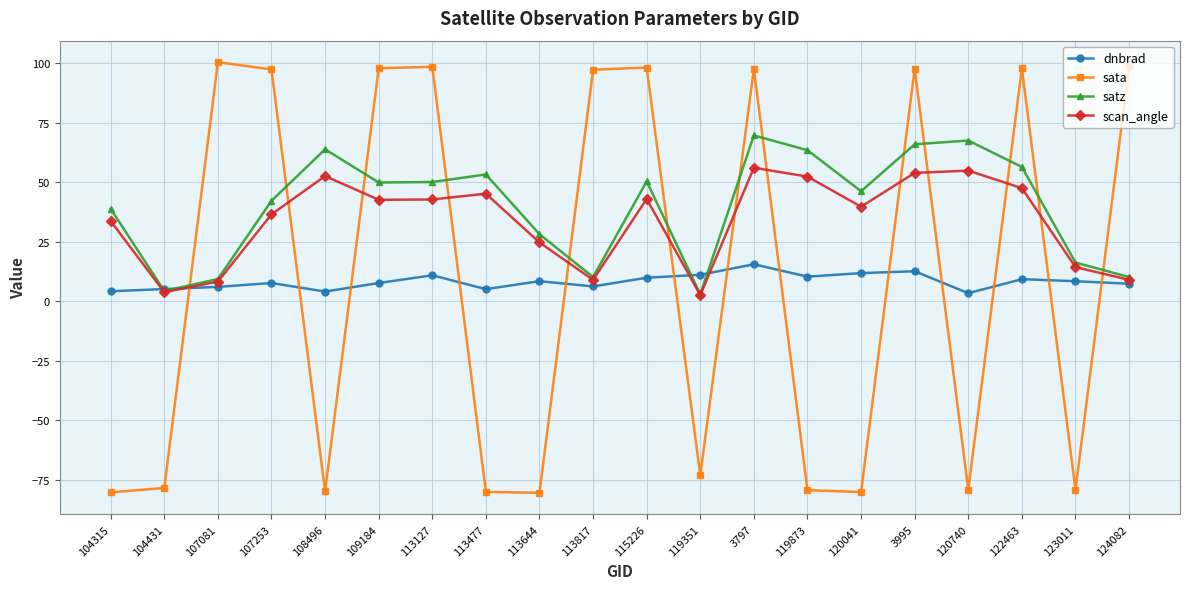

What is the value of the sata point at the 2nd from the left?

-78.6